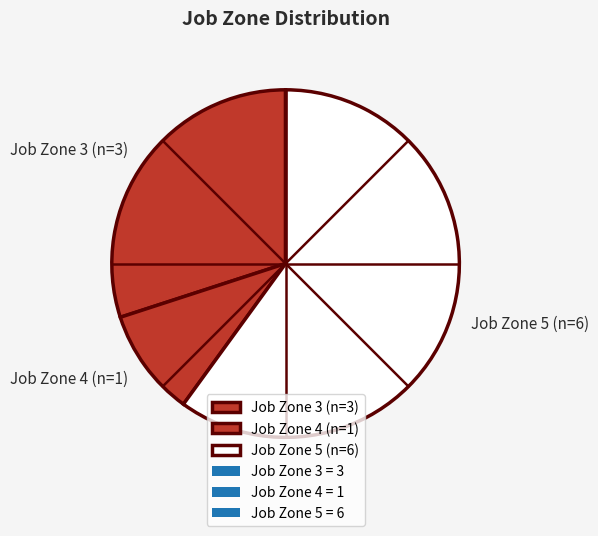

How many segments does this pie chart have?

3